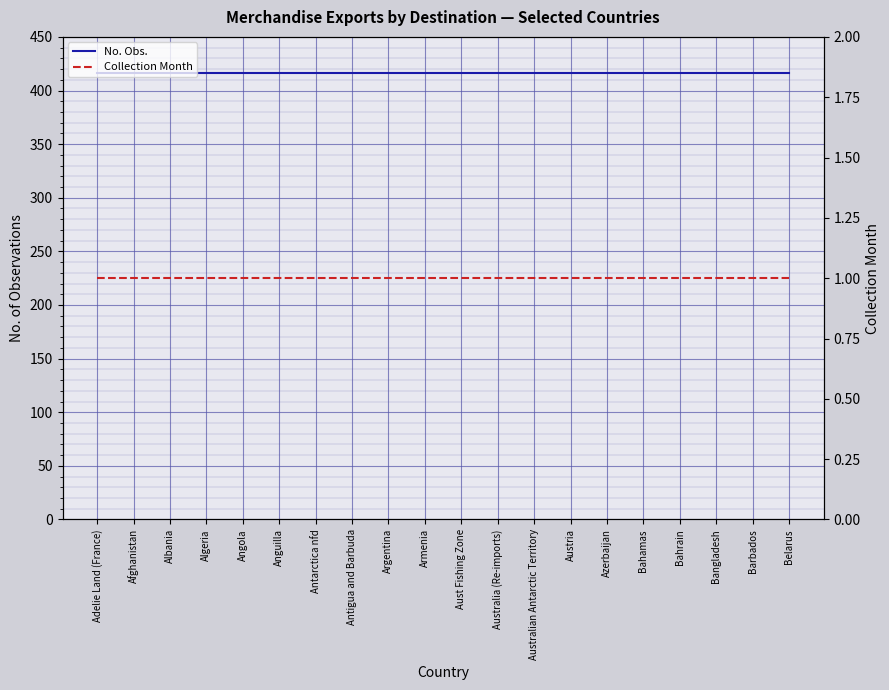

How many series are shown in this chart?

2